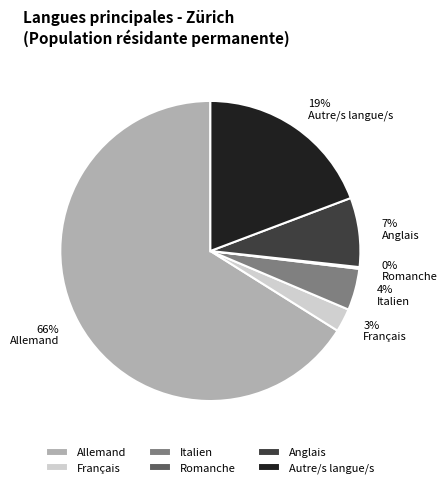

Which slice represents more than half of the pie?

Allemand